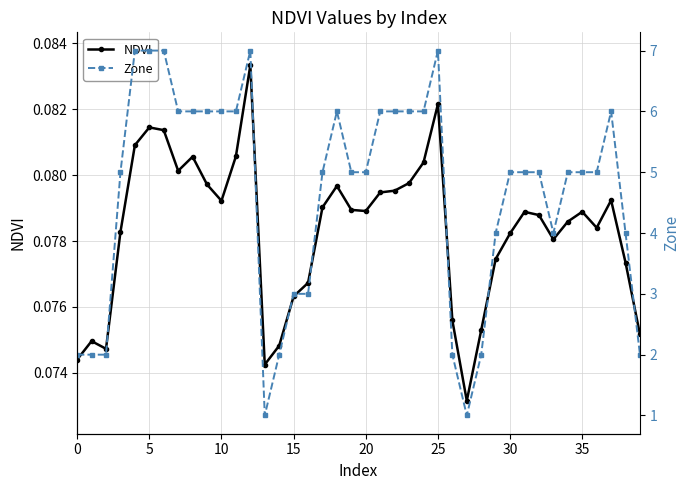

Which series has the largest total across all categories?

Zone